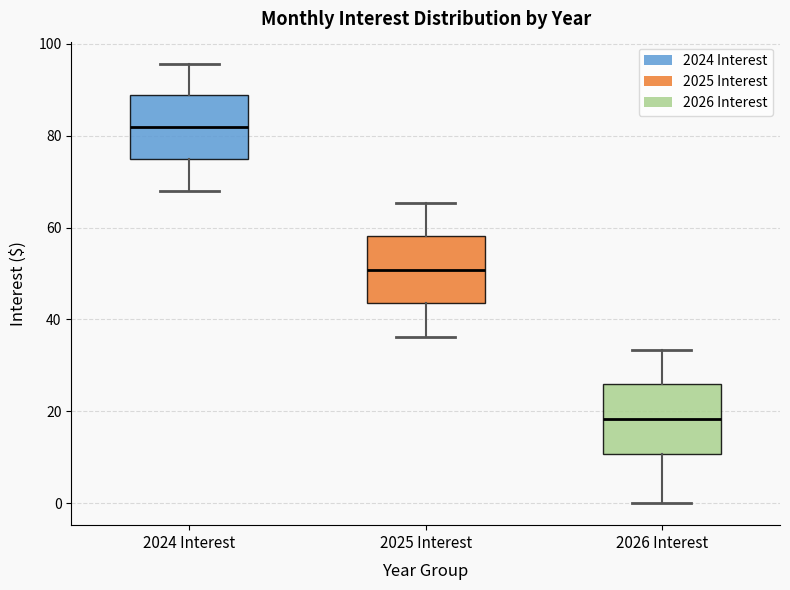

Reading left to right, transcribe this box plot: for each box, give where its median line is, the range the box spans, and where its two whiskers end, as read against the y-axis. The values are not printed on the chart, so give them approximately, as read against the axis.

2024 Interest: median 82, box 74 to 88, whiskers 68 to 96
2025 Interest: median 50, box 44 to 58, whiskers 36 to 66
2026 Interest: median 18, box 10 to 26, whiskers 0 to 34